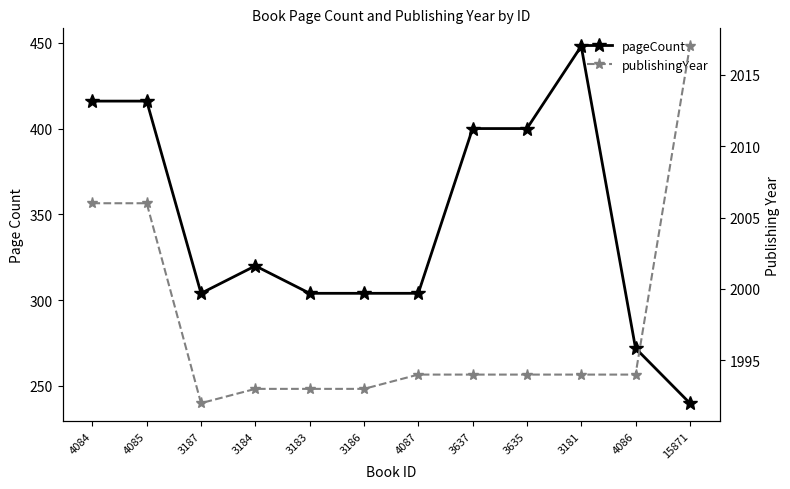

At which category is the sum across all series the highest?

3181